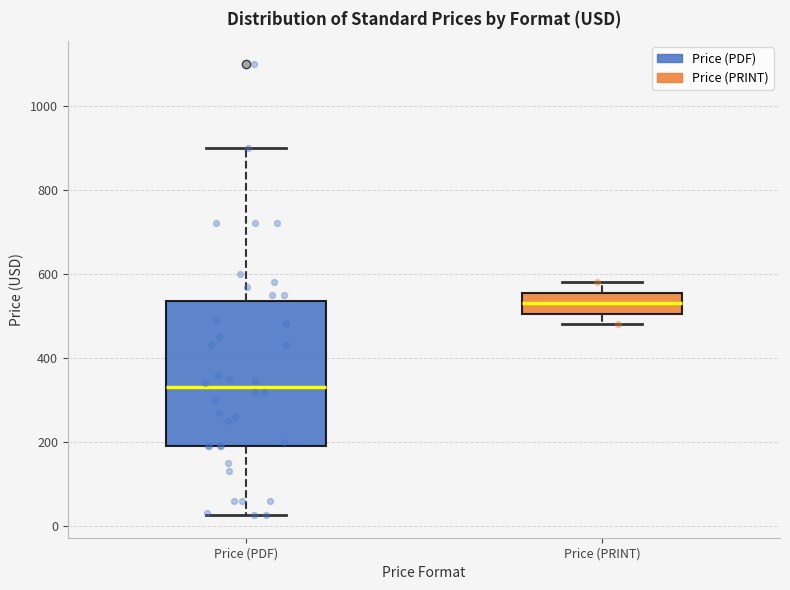

Which box's median line is the highest?

Price (PRINT)